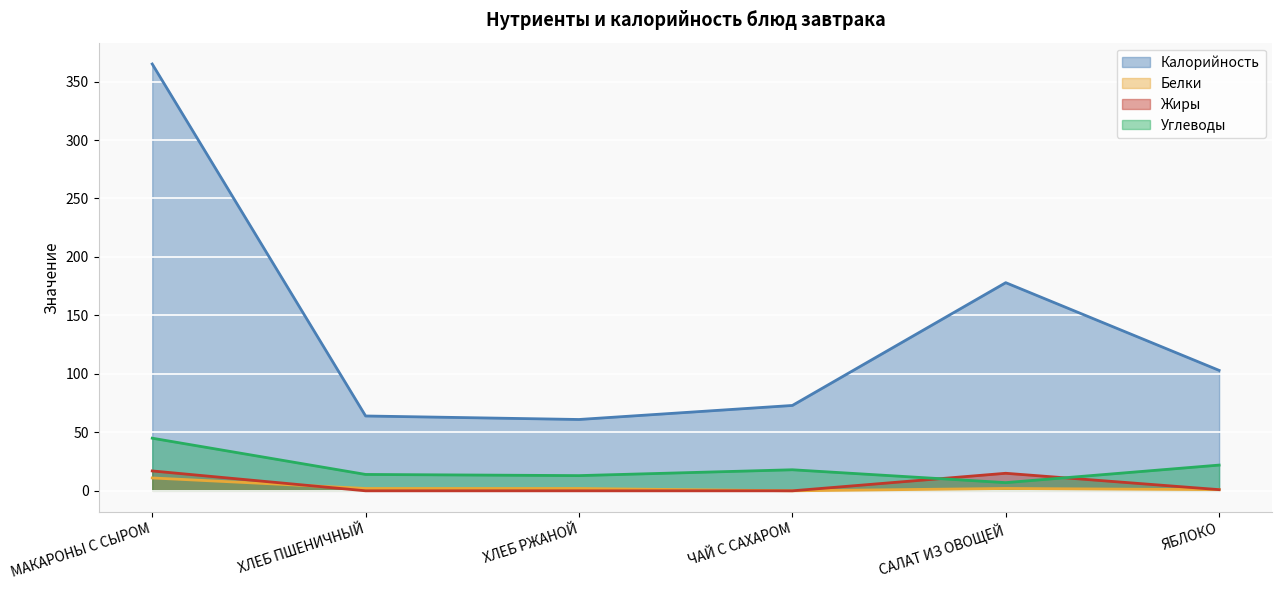

In Калорийность, how many points are lower than both neighbors (excluding endpoints)?

1